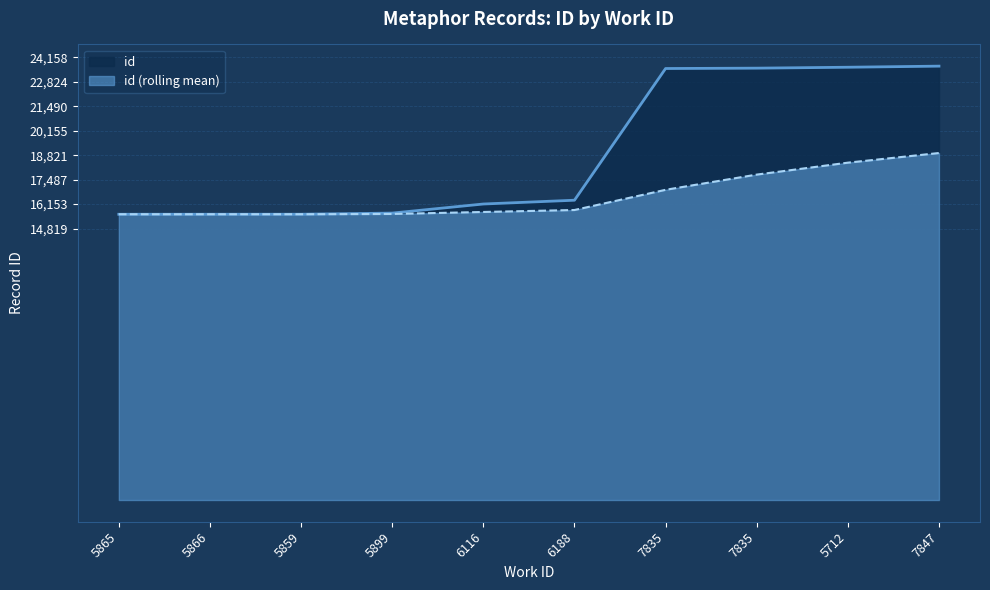

At which category does the chart reach its minimum across all series?

5865